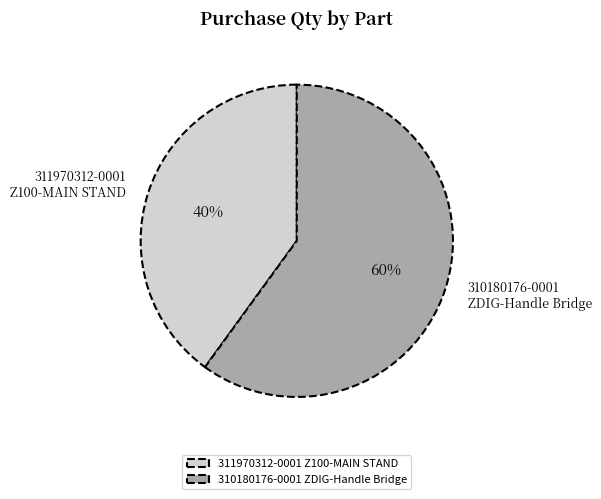

What percentage is the 311970312-0001 Z100-MAIN STAND slice, to the nearest percent?

40%